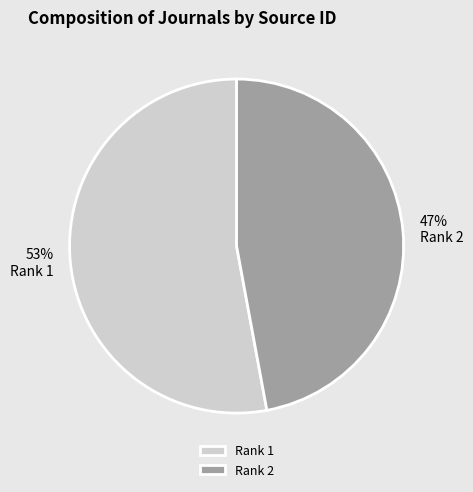

What is the largest slice in the pie chart?

Rank 1